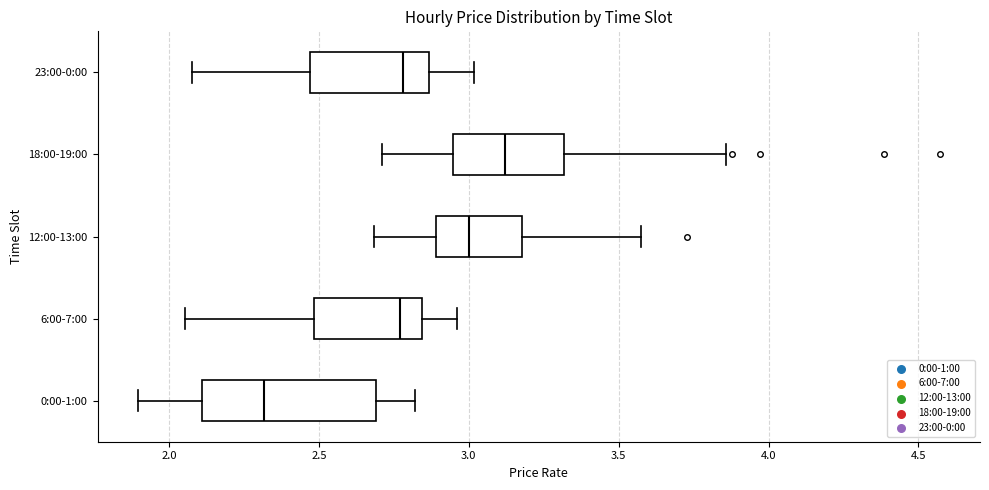

Where is the right edge of the box for 23:00-0:00 on the x-axis? The values are not printed on the chart, so give them approximately, as read against the axis.

2.85